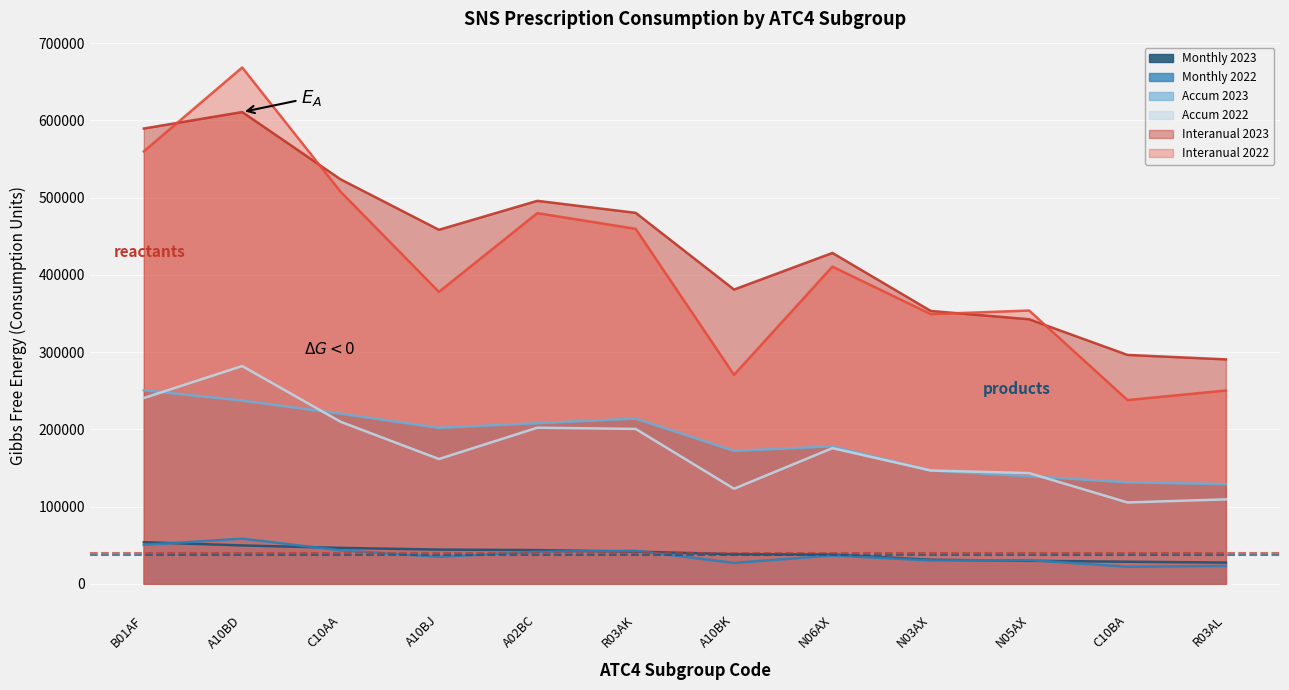

Which series has the widest spread of values?

Interanual 2022